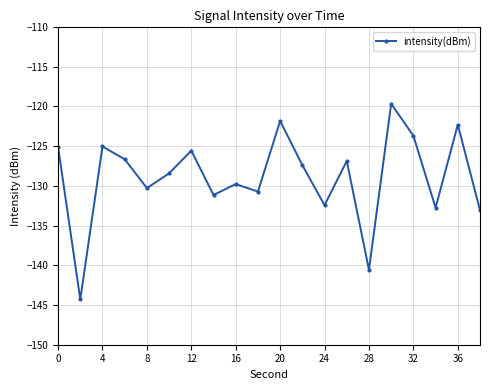

How many points are higher than both their immediate neighbors (excluding endpoints)?

7